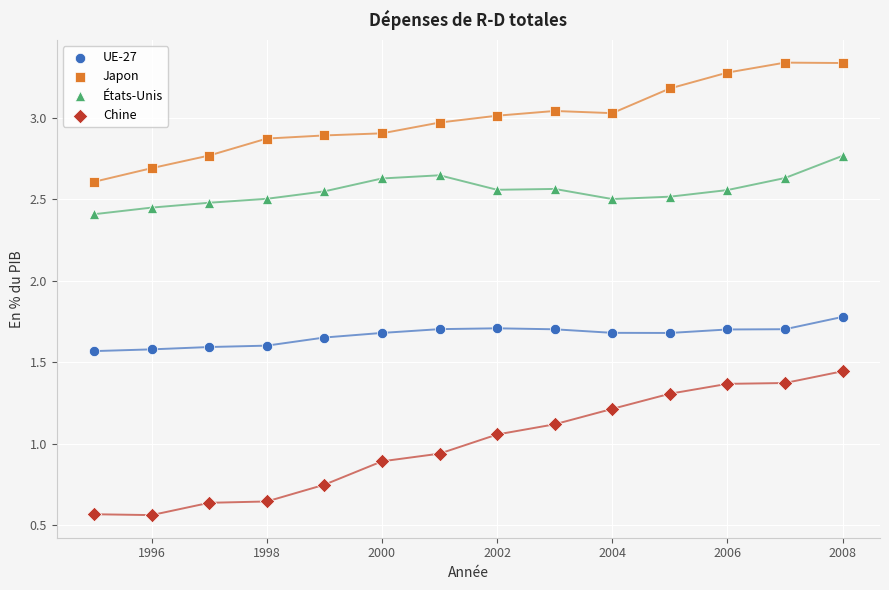

Which series contains the highest Y value?

Japon